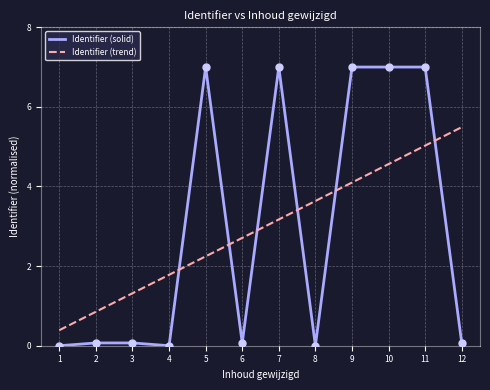

The value of Identifier (solid) at 1 is 0.0. True or false?

True